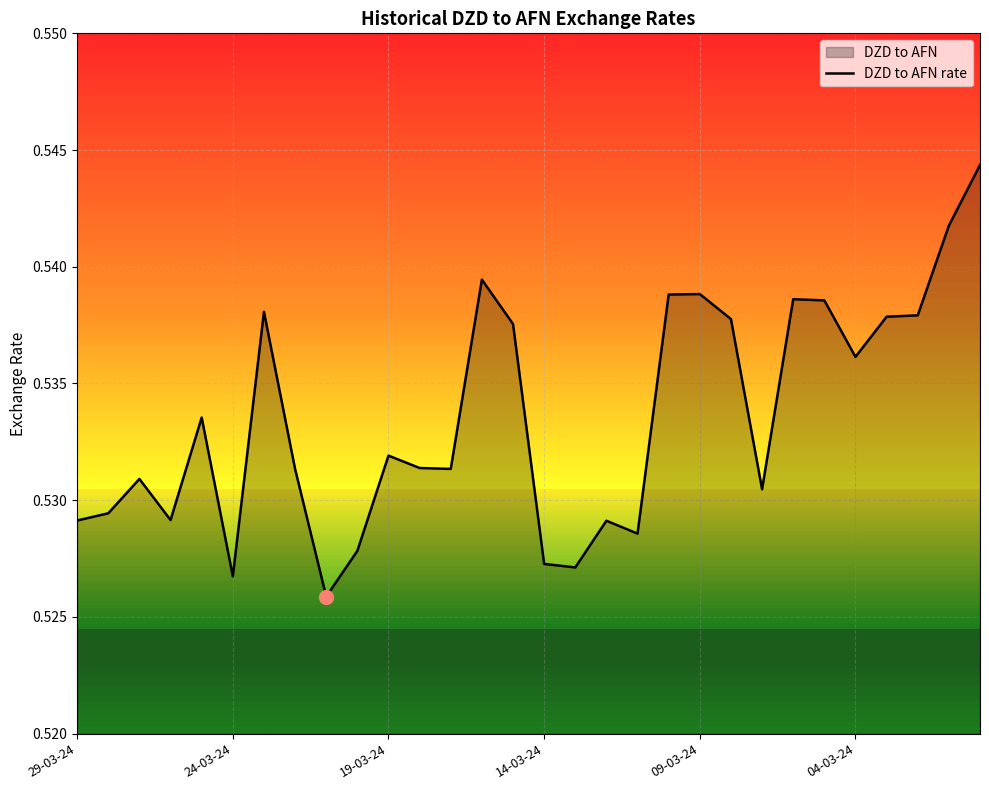

True or false: there are more than 1 points higher than both neighbors.

True